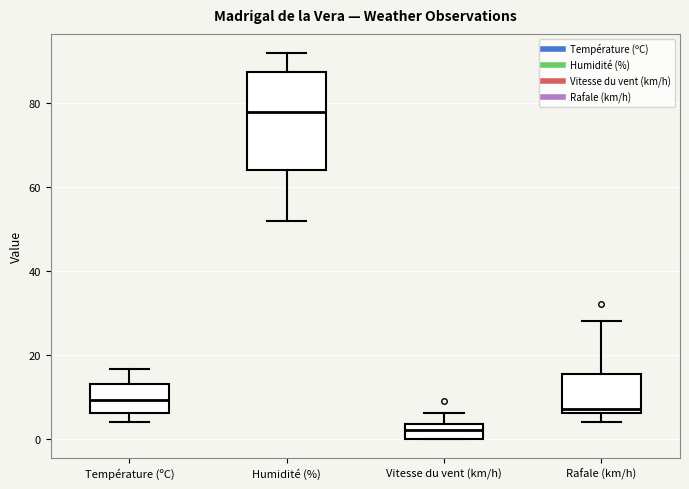

Reading left to right, read every box against the y-axis: the position of its median line, the range the box covers, and the ends of its whiskers. The values are not printed on the chart, so give them approximately, as read against the axis.

Température (ºC): median 10, box 6 to 14, whiskers 4 to 16
Humidité (%): median 78, box 64 to 88, whiskers 52 to 92
Vitesse du vent (km/h): median 2, box 0 to 4, whiskers 0 to 6
Rafale (km/h): median 8, box 6 to 16, whiskers 4 to 28